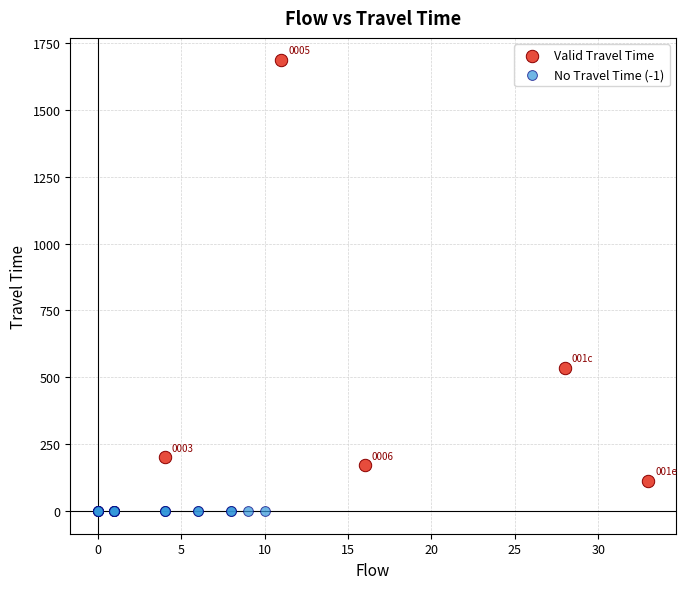

Which series contains the highest Y value?

Valid Travel Time